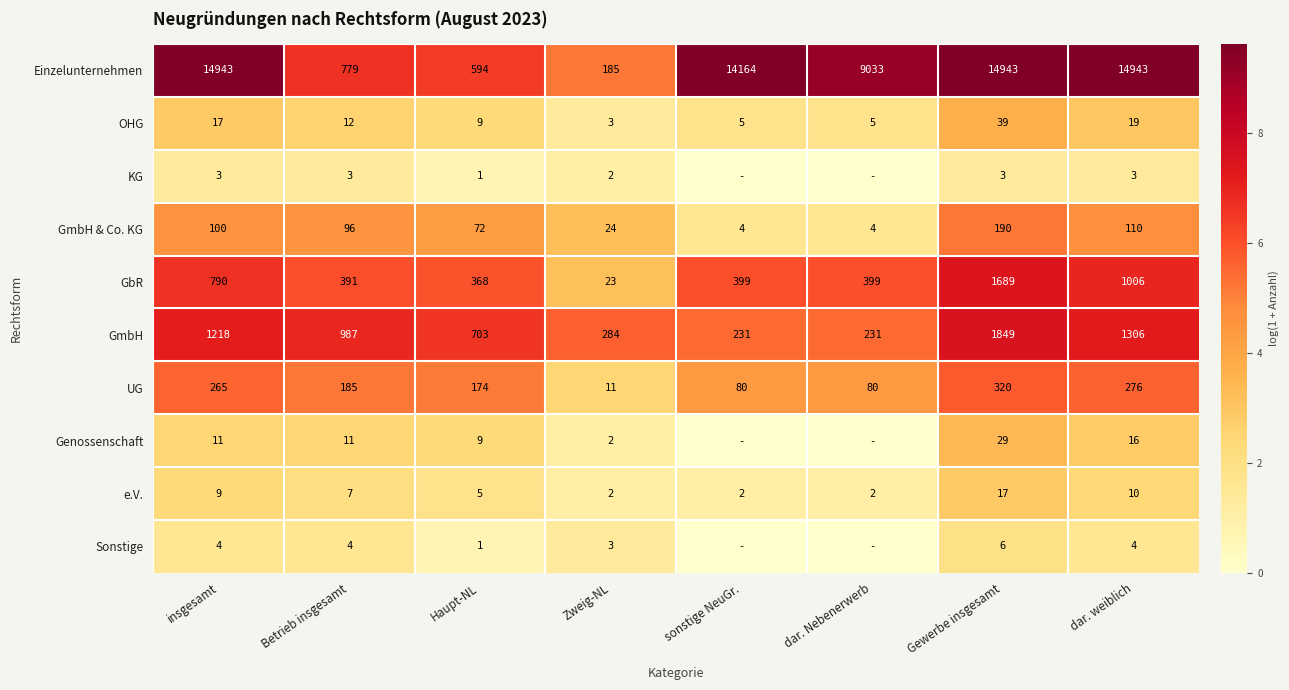

Which series changed the most between Haupt-NL and dar. weiblich?

Einzelunternehmen